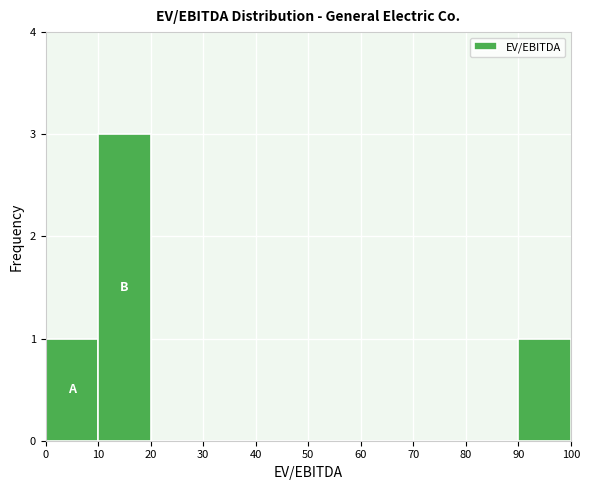

How tall is the bar that spans 10 to 20 on the x-axis? The values are not printed on the chart, so give them approximately, as read against the axis.

3